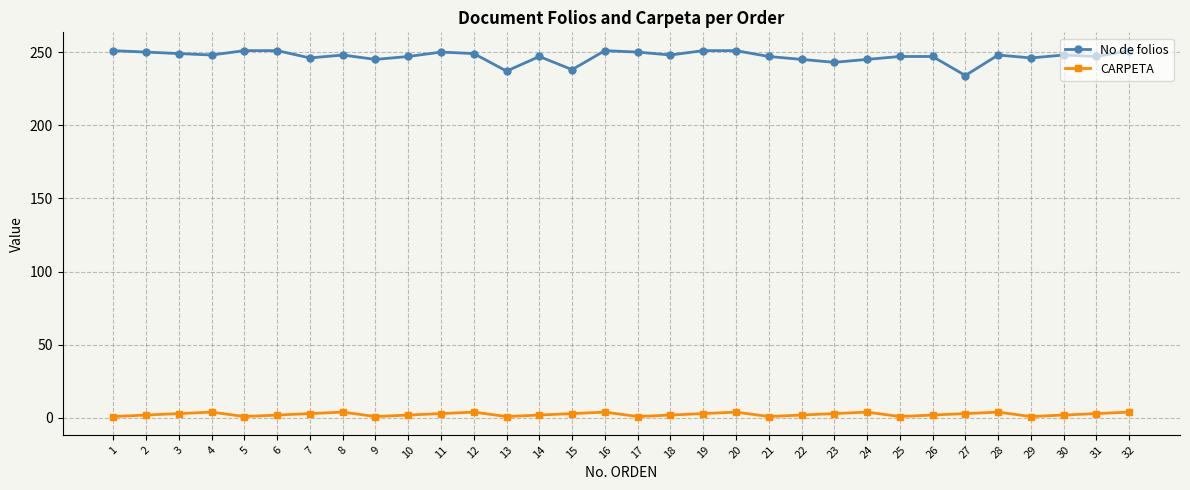

True or false: CARPETA and No de folios intersect in this chart.

False